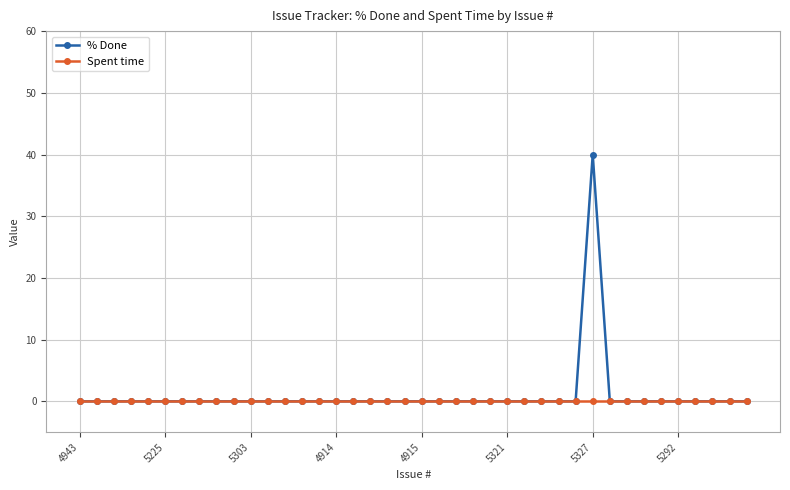

What is the average value of the % Done series?

1